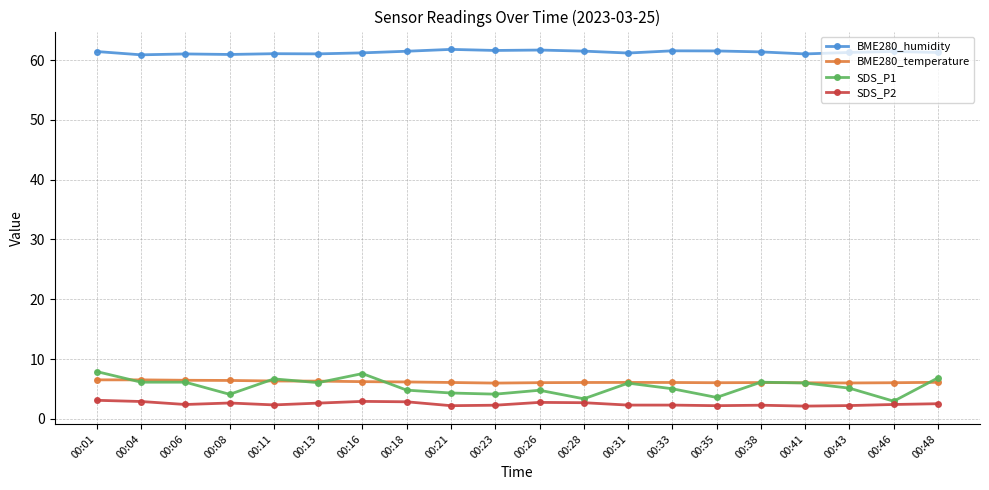

What value does the SDS_P1 series have at 00:33?

5.0